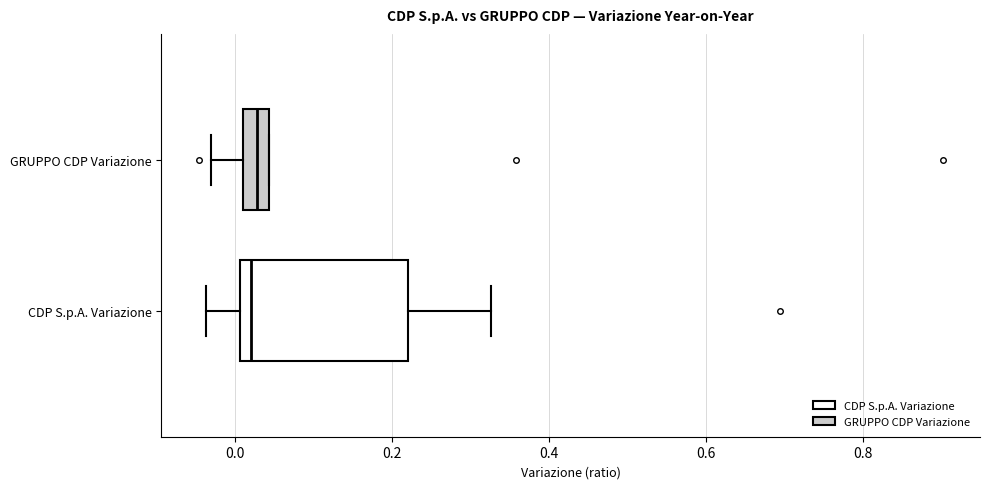

Where is the right edge of the box for GRUPPO CDP Variazione on the x-axis? The values are not printed on the chart, so give them approximately, as read against the axis.

0.04